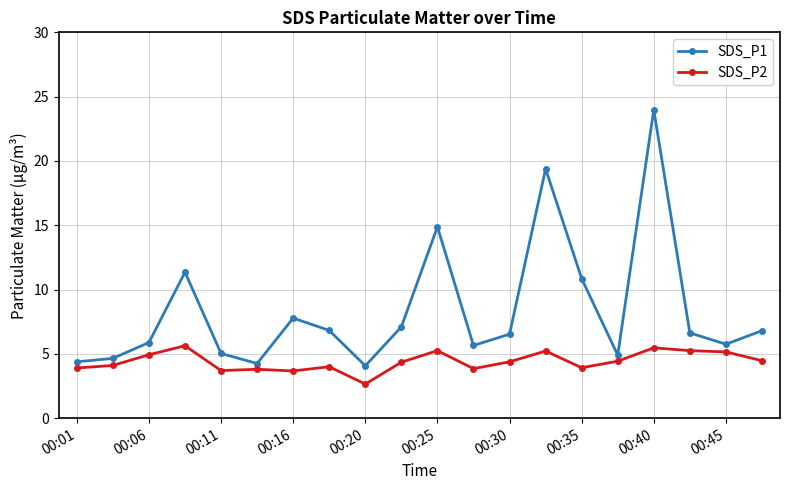

At how many categories does at least one series exceed 18?

2